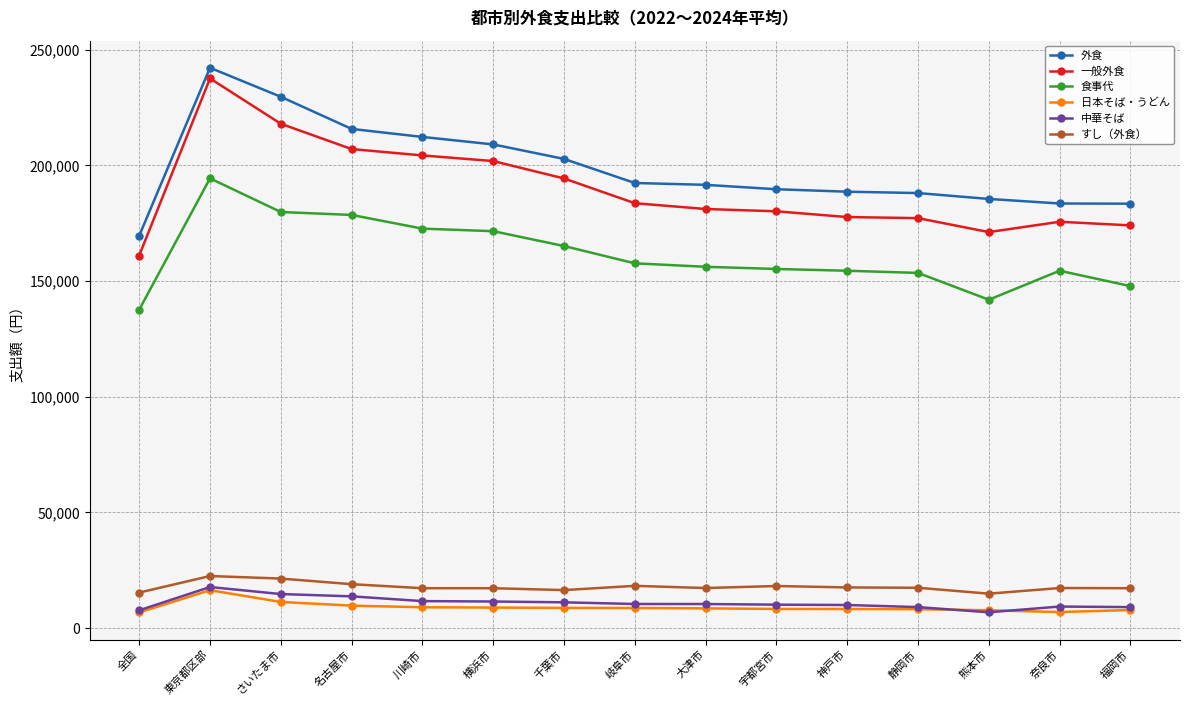

What is the sum of all 食事代 values?

2421462